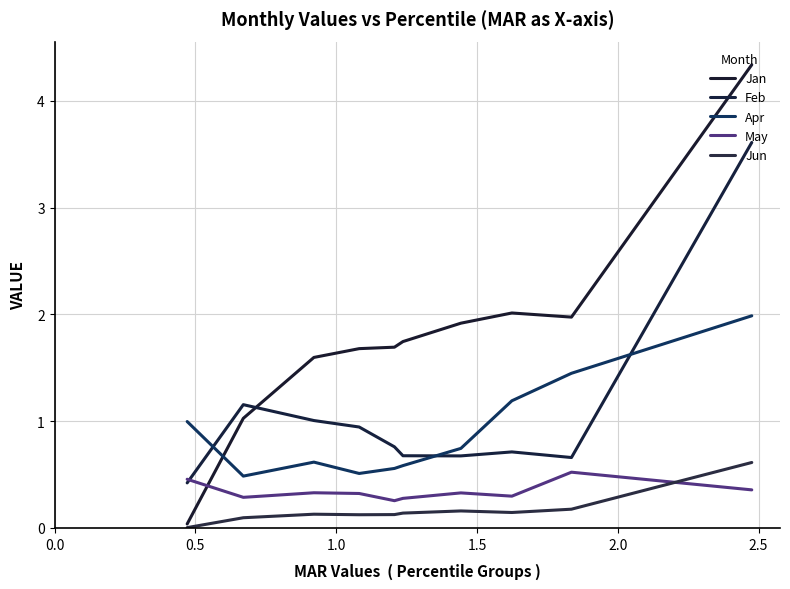

How many lines are shown in the chart?

5